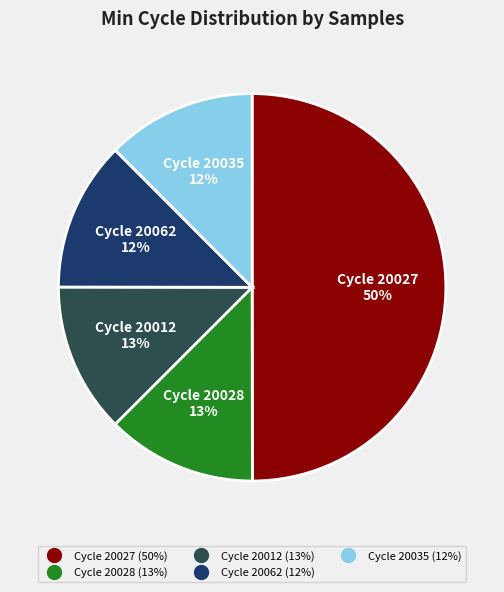

To the nearest percent, what is the average slice percentage?

20%